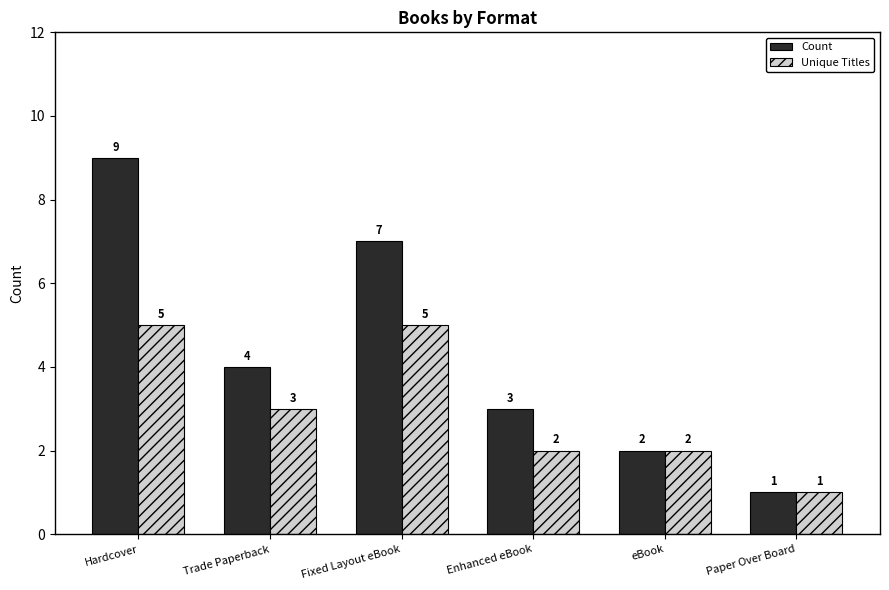

Rank the series by their maximum value, from highest to lowest.

Count, Unique Titles